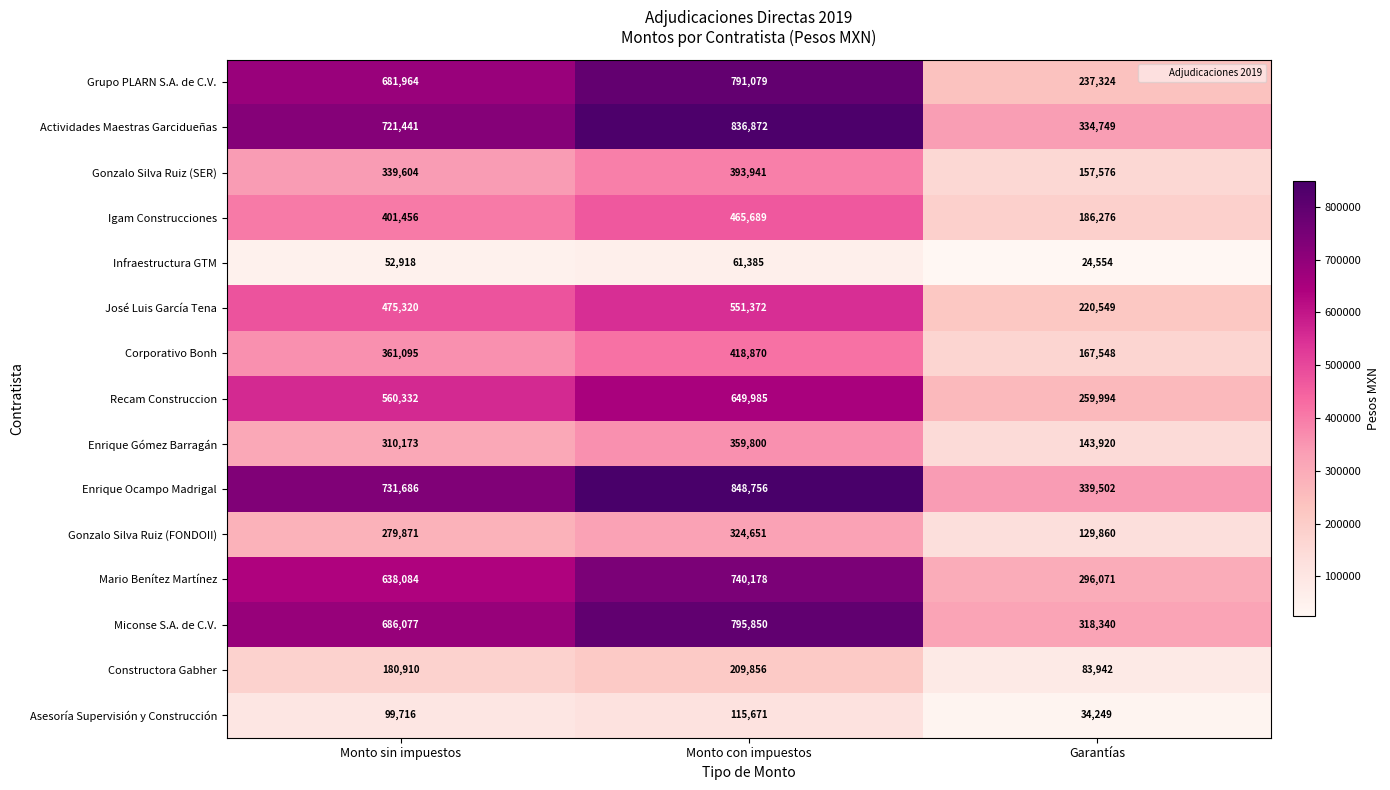

Rank the series by their maximum value, from highest to lowest.

Enrique Ocampo Madrigal, Actividades Maestras Garcidueñas, Miconse S.A. de C.V., Grupo PLARN S.A. de C.V., Mario Benítez Martínez, Recam Construccion, José Luis García Tena, Igam Construcciones, Corporativo Bonh, Gonzalo Silva Ruiz (SER), Enrique Gómez Barragán, Gonzalo Silva Ruiz (FONDOII), Constructora Gabher, Asesoría Supervisión y Construcción, Infraestructura GTM